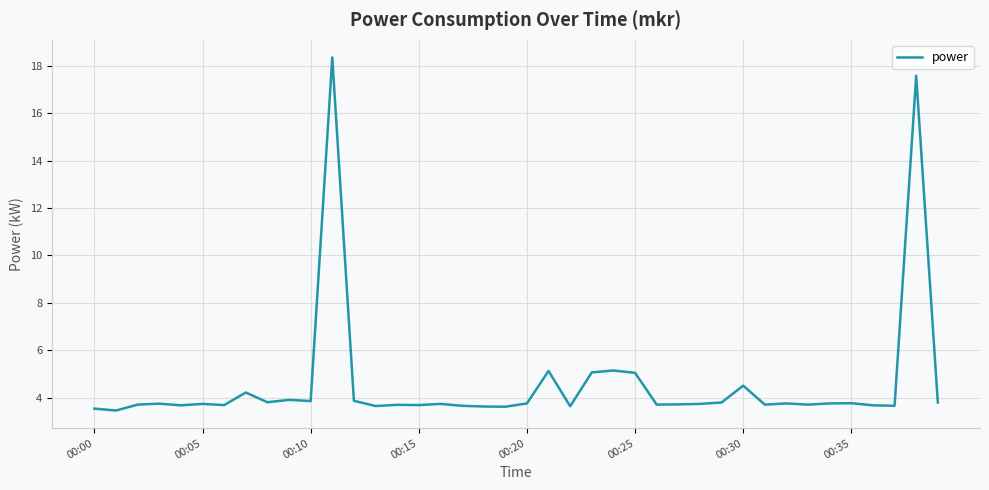

What is the difference between the maximum and minimum values?

14.9